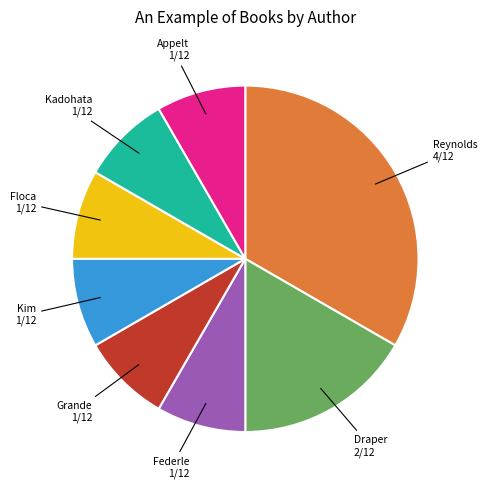

Does any single category account for the majority?

No